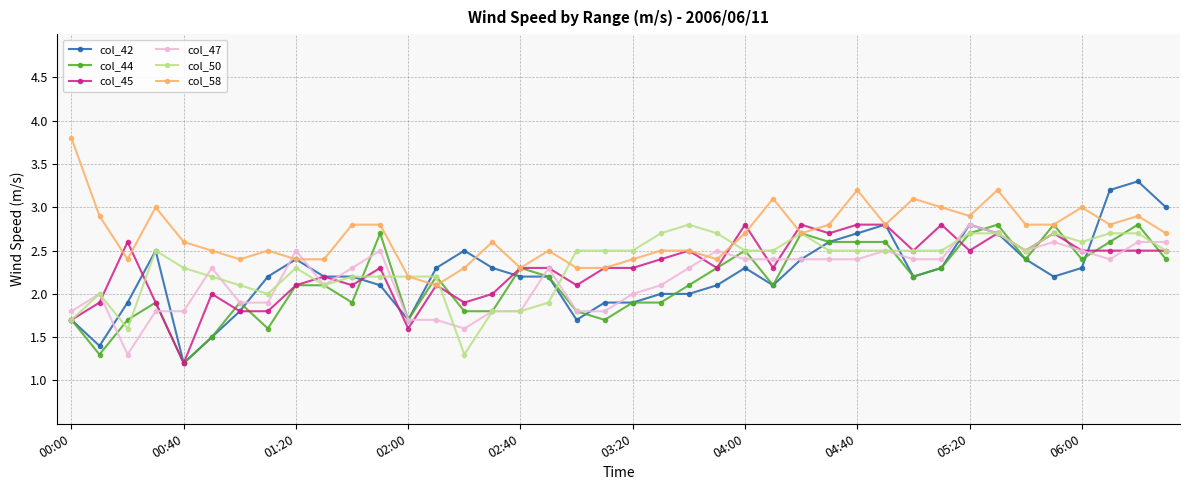

Which series has the largest total across all categories?

col_58